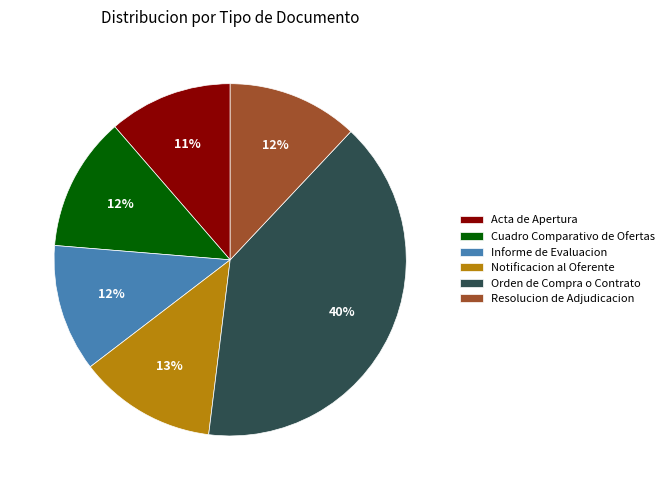

Count the number of slices in the pie.

6